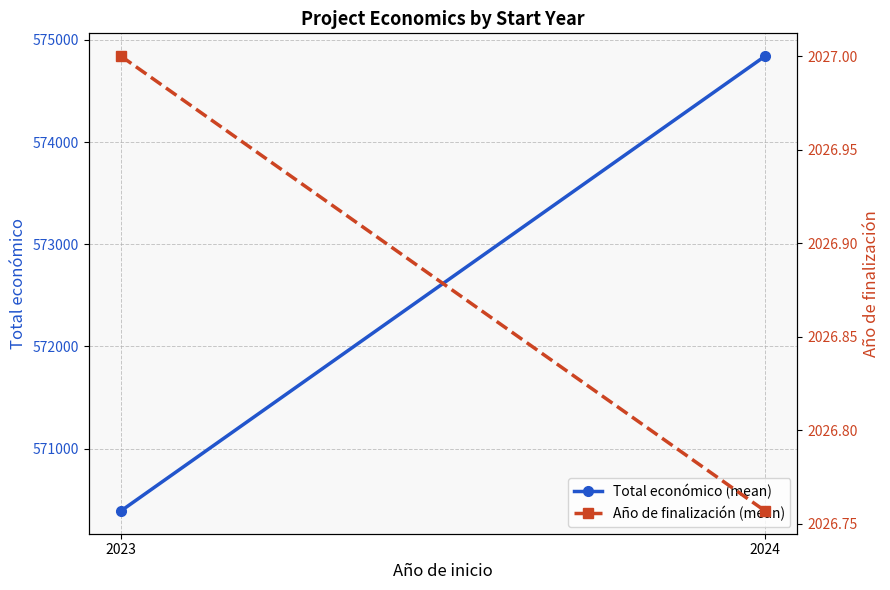

How many lines are shown in the chart?

2